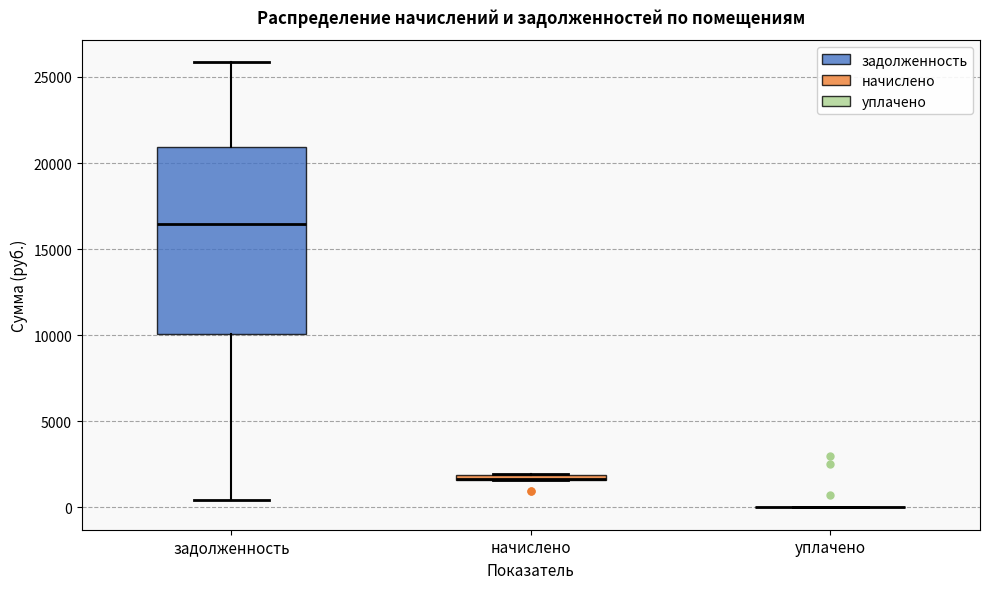

Where does the median line of the box for задолженность sit on the y-axis? The values are not printed on the chart, so give them approximately, as read against the axis.

16500